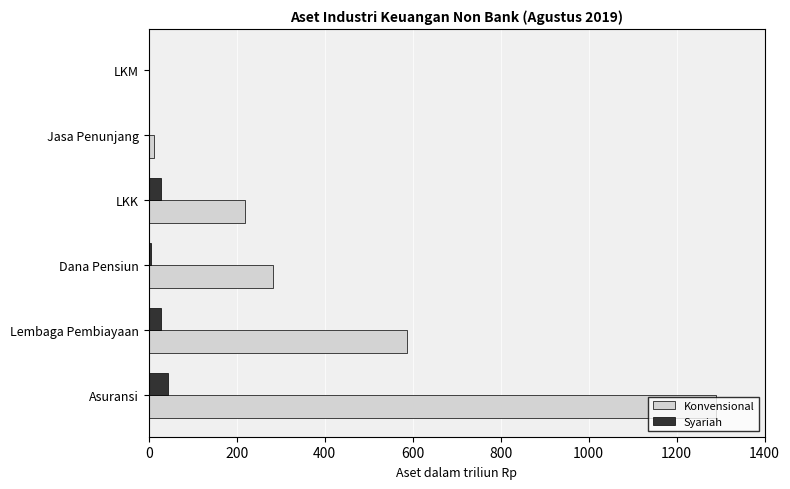

What is the total value across all series at Asuransi?

1334.2